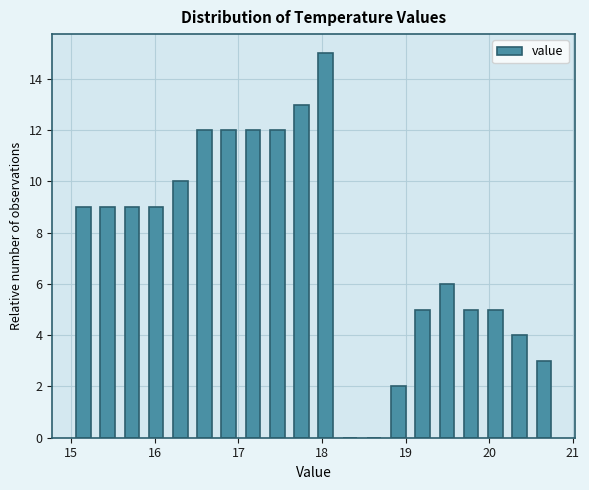

Read against the x-axis, roughly where is the centre of the tallest bar?

18.0